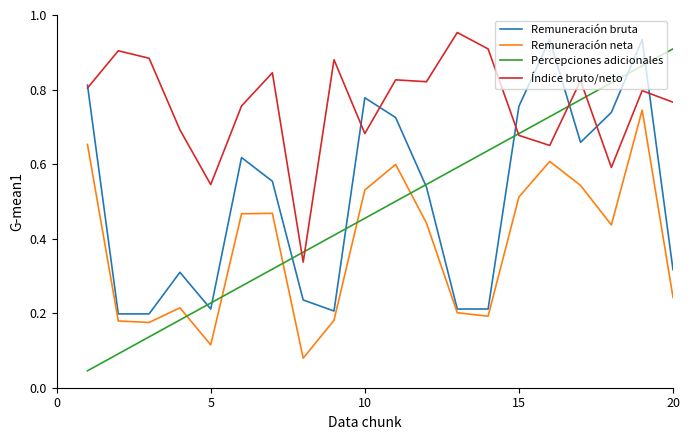

How many categories are shown in the chart?

20